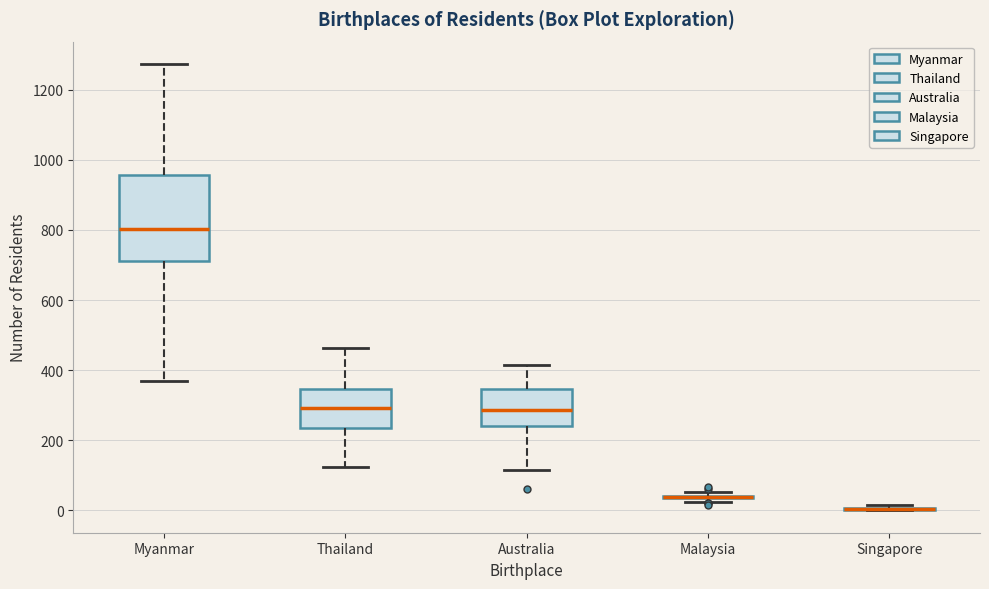

Which box is the tallest, from its lower edge to its upper edge?

Myanmar